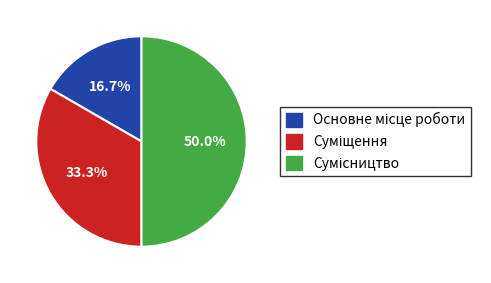

Count the number of slices in the pie.

3